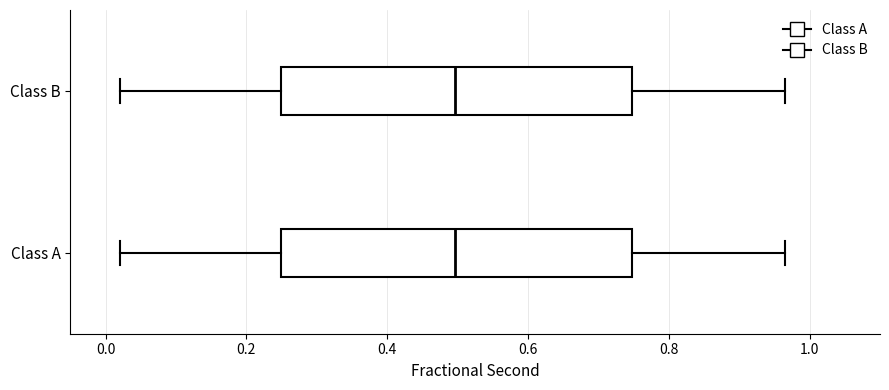

Where is the right edge of the box for Class A on the x-axis? The values are not printed on the chart, so give them approximately, as read against the axis.

0.74